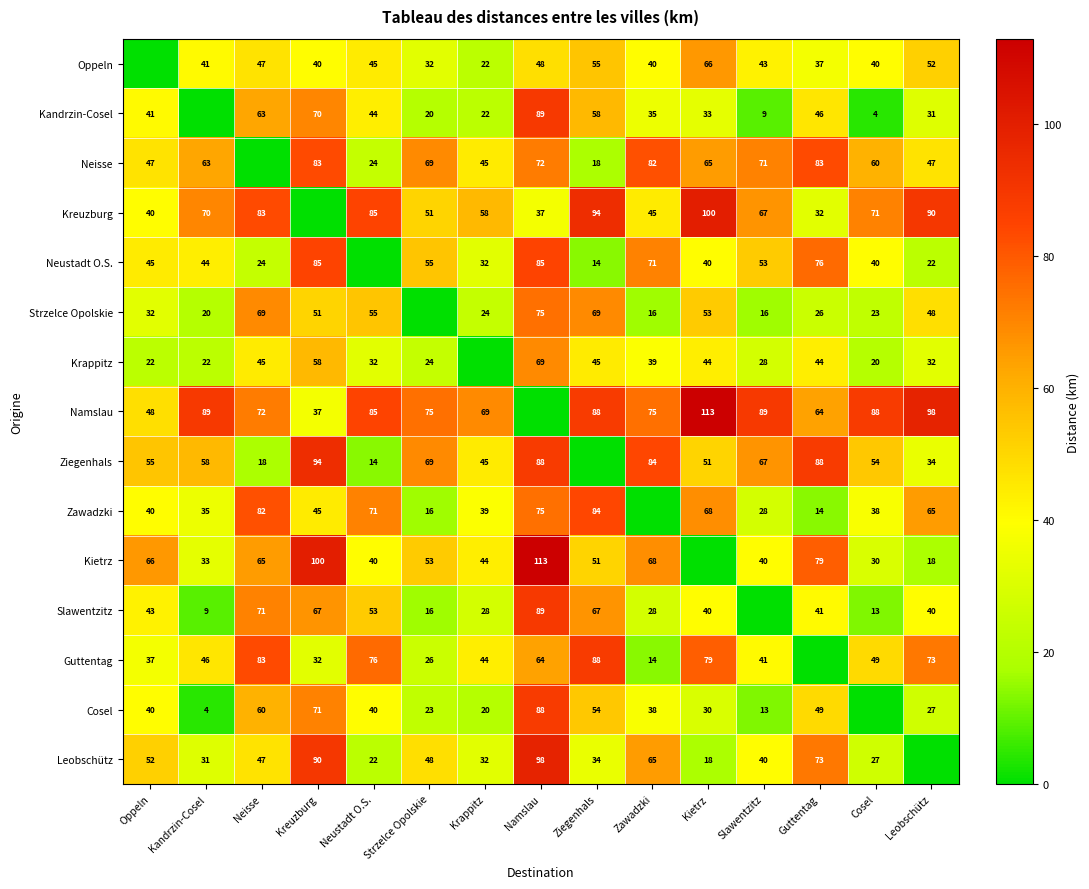

True or false: Kandrzin-Cosel has a value of 4 at Slawentzitz.

False